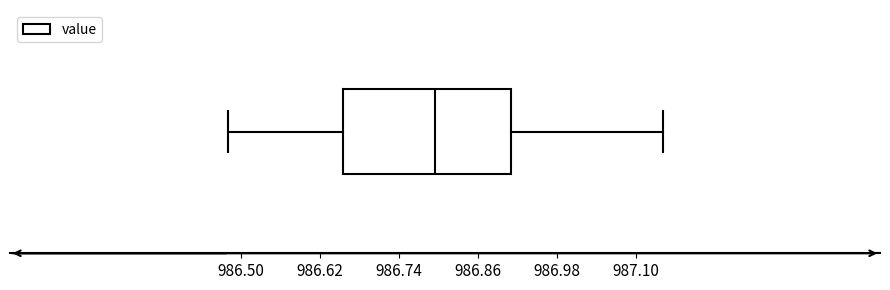

Where does the right whisker of the box end on the x-axis? The values are not printed on the chart, so give them approximately, as read against the axis.

987.14